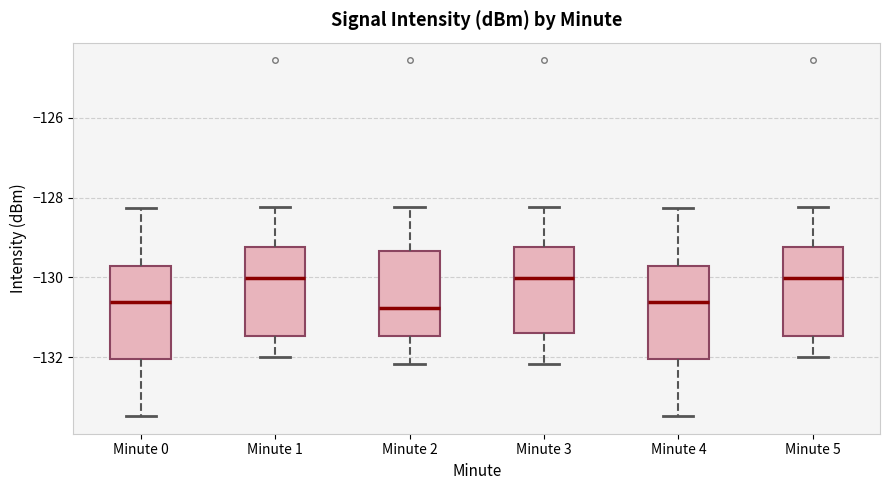

Reading left to right, transcribe this box plot: for each box, give where its median line is, the range the box spans, and where its two whiskers end, as read against the y-axis. The values are not printed on the chart, so give them approximately, as read against the axis.

Minute 0: median -130.6, box -132.0 to -129.8, whiskers -133.4 to -128.2
Minute 1: median -130.0, box -131.4 to -129.2, whiskers -132.0 to -128.2
Minute 2: median -130.8, box -131.4 to -129.4, whiskers -132.2 to -128.2
Minute 3: median -130.0, box -131.4 to -129.2, whiskers -132.2 to -128.2
Minute 4: median -130.6, box -132.0 to -129.8, whiskers -133.4 to -128.2
Minute 5: median -130.0, box -131.4 to -129.2, whiskers -132.0 to -128.2